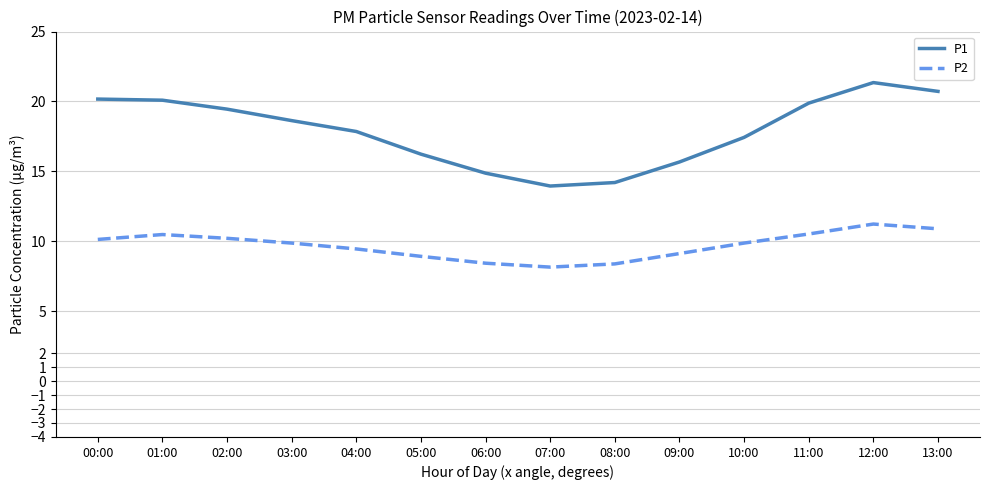

What is the approximate value of P2 at 10:00?

9.9